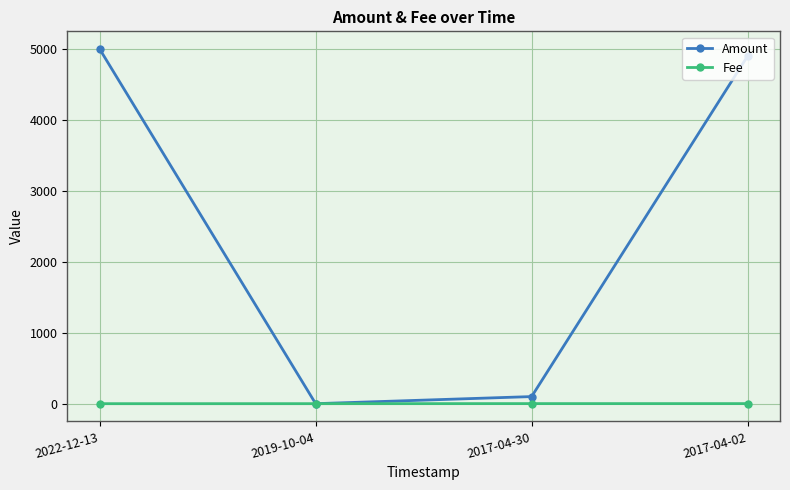

What is the label of the 3rd point from the right?

2019-10-04